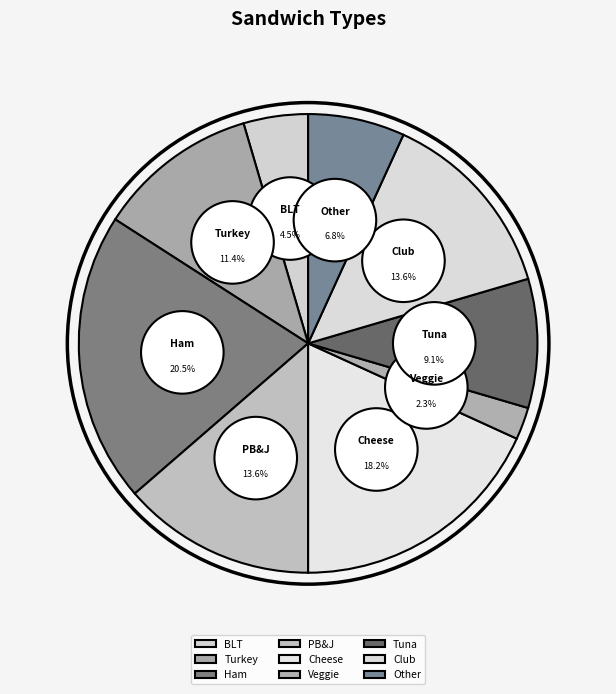

Do 3 and 4 together represent more than half of the pie?

No